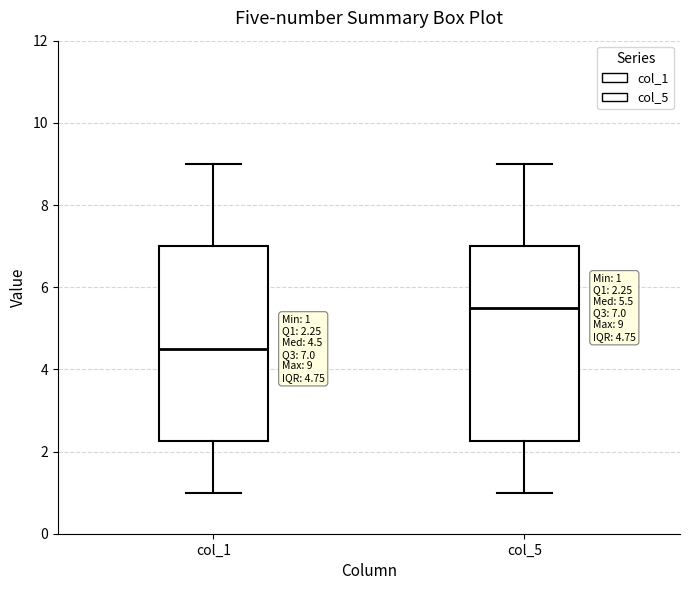

Which box's median line is the highest?

col_5